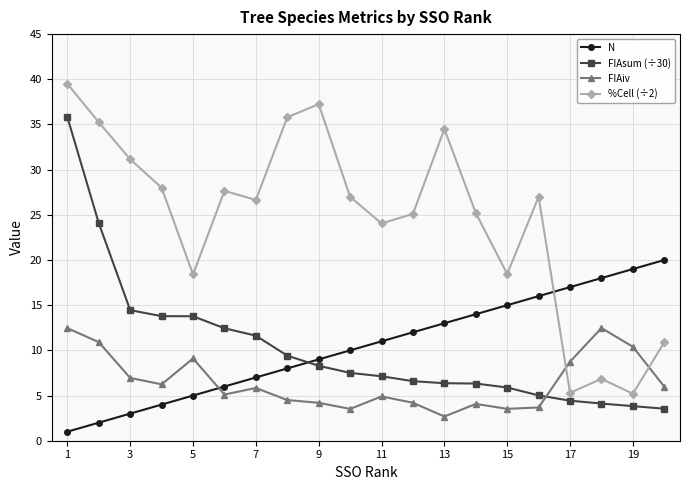

Which series has the largest total across all categories?

%Cell (÷2)